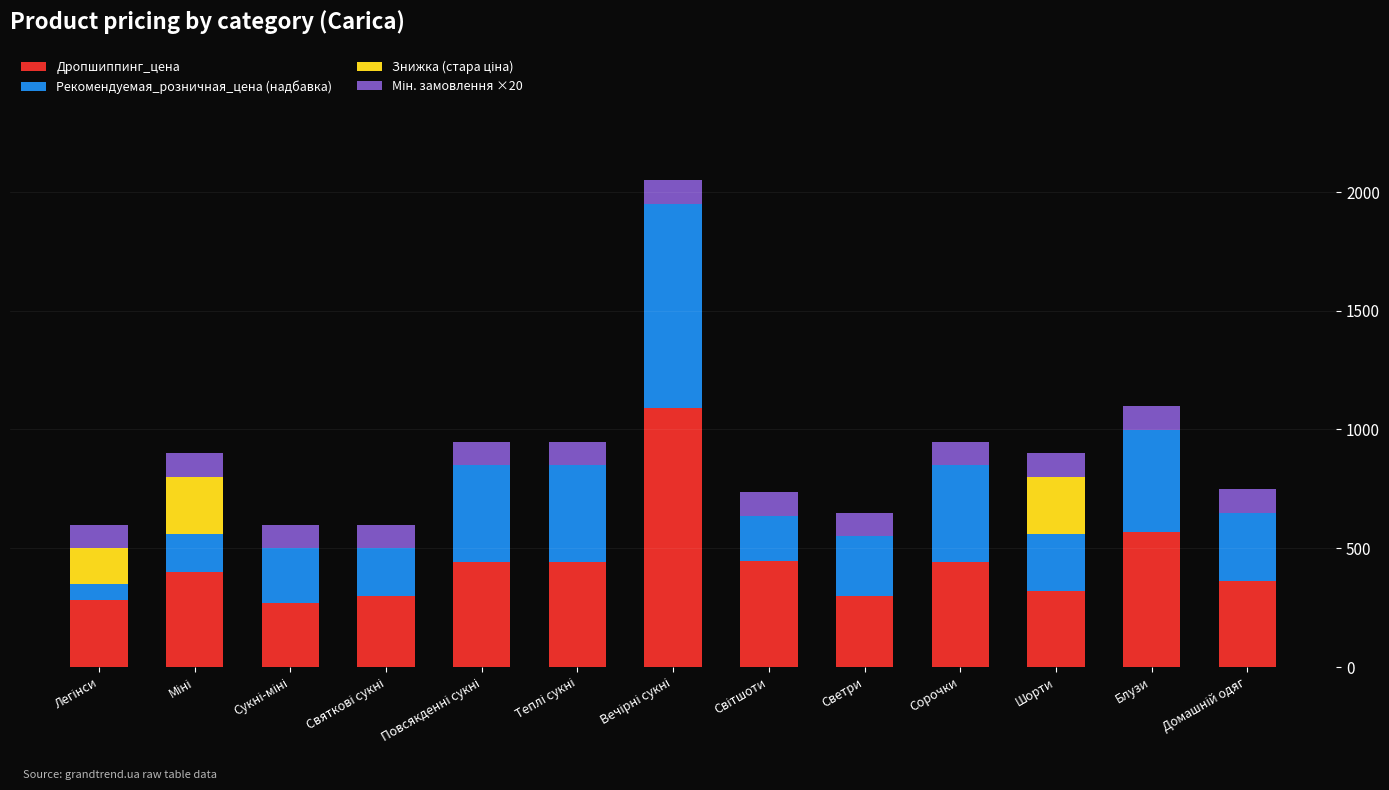

Where is Дропшиппинг_цена nearest to the value 680?

Блузи